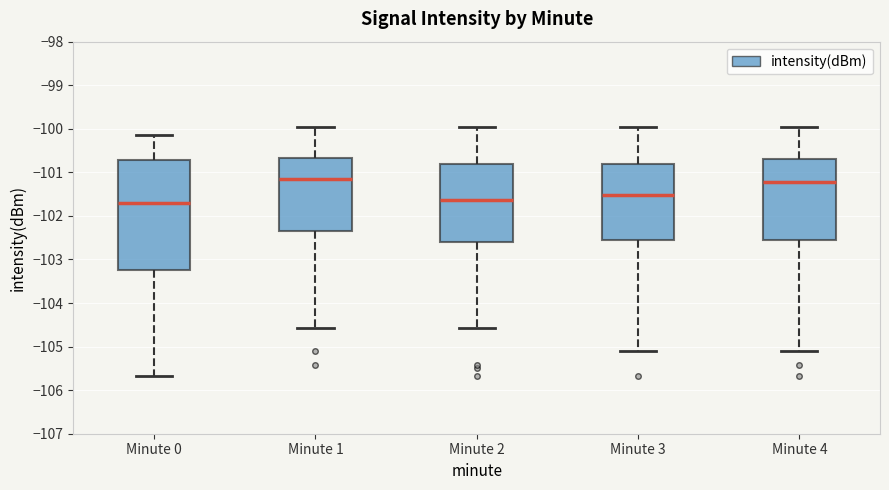

Which box is the tallest, from its lower edge to its upper edge?

Minute 0